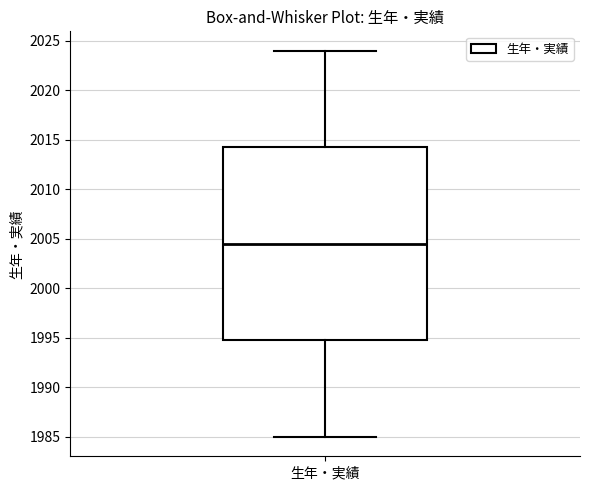

Where is the lower edge of the box for 生年・実績 on the y-axis? The values are not printed on the chart, so give them approximately, as read against the axis.

1995.0